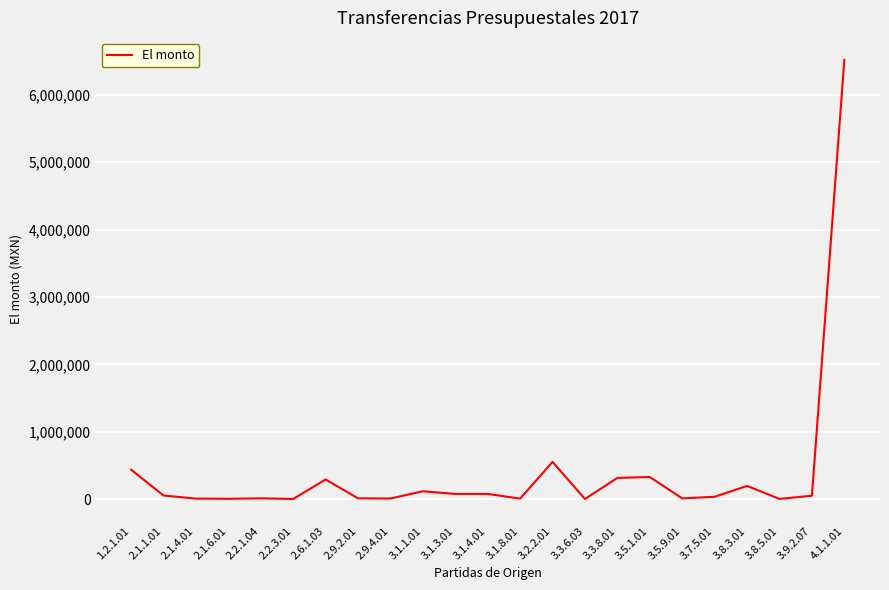

Which label corresponds to the largest value in the chart?

4.1.1.01